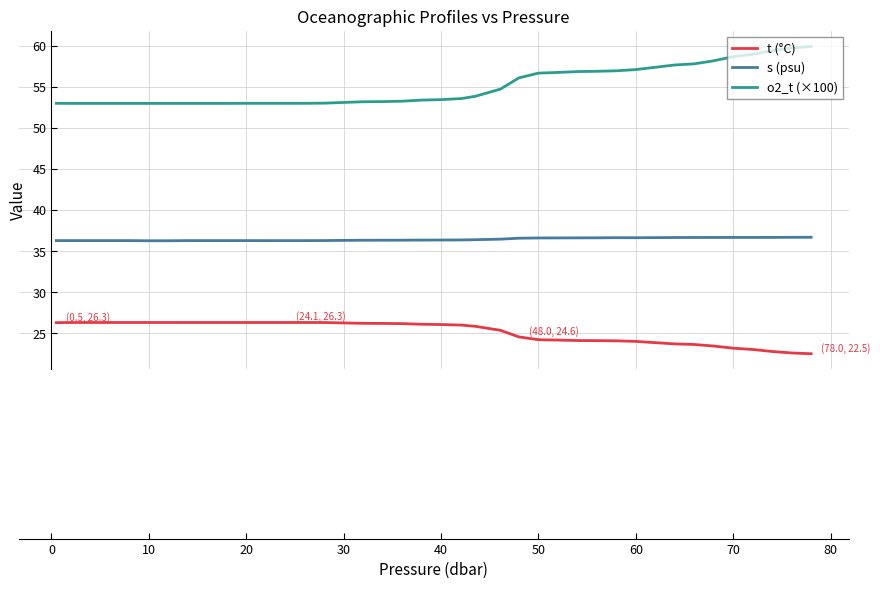

What is the difference between the maximum and minimum values in the o2_t (×100) series?

6.9